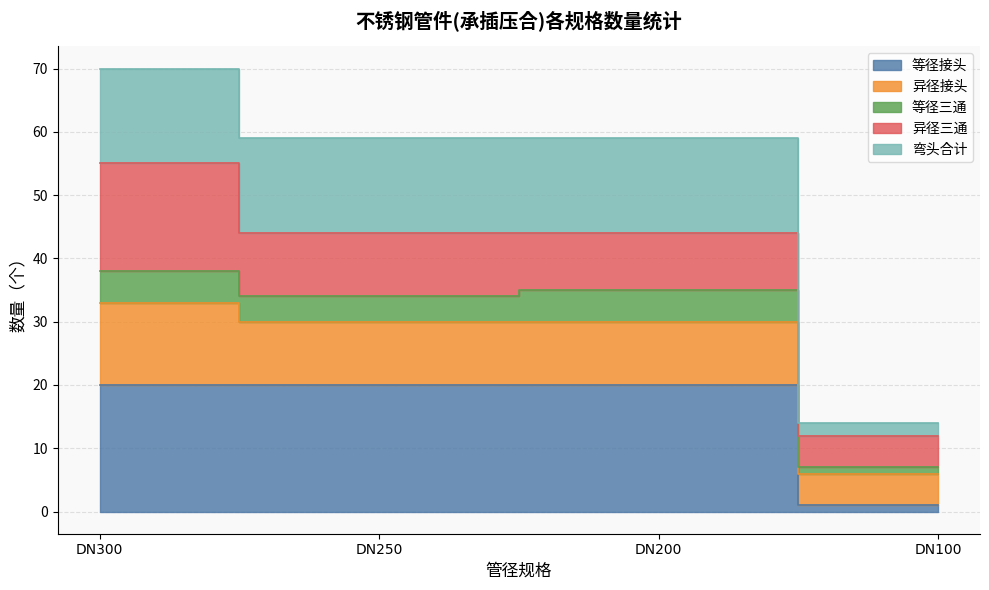

True or false: 异径接头 and 等径接头 cross at least once.

False